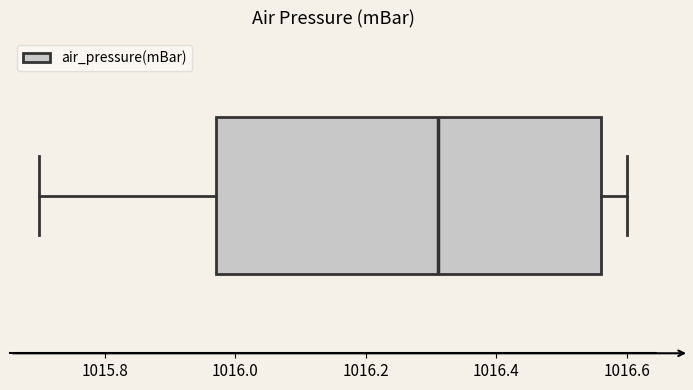

Where does the right whisker of the box end on the x-axis? The values are not printed on the chart, so give them approximately, as read against the axis.

1016.60